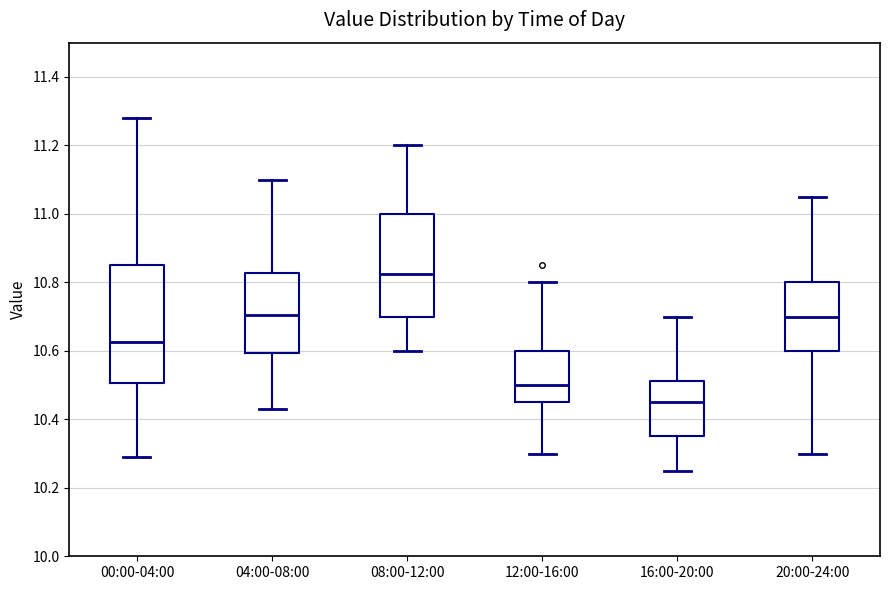

Reading left to right, read every box against the y-axis: the position of its median line, the range the box covers, and the ends of its whiskers. The values are not printed on the chart, so give them approximately, as read against the axis.

00:00-04:00: median 10.62, box 10.50 to 10.86, whiskers 10.30 to 11.28
04:00-08:00: median 10.70, box 10.60 to 10.82, whiskers 10.44 to 11.10
08:00-12:00: median 10.82, box 10.70 to 11.00, whiskers 10.60 to 11.20
12:00-16:00: median 10.50, box 10.46 to 10.60, whiskers 10.30 to 10.80
16:00-20:00: median 10.46, box 10.36 to 10.52, whiskers 10.26 to 10.70
20:00-24:00: median 10.70, box 10.60 to 10.80, whiskers 10.30 to 11.06